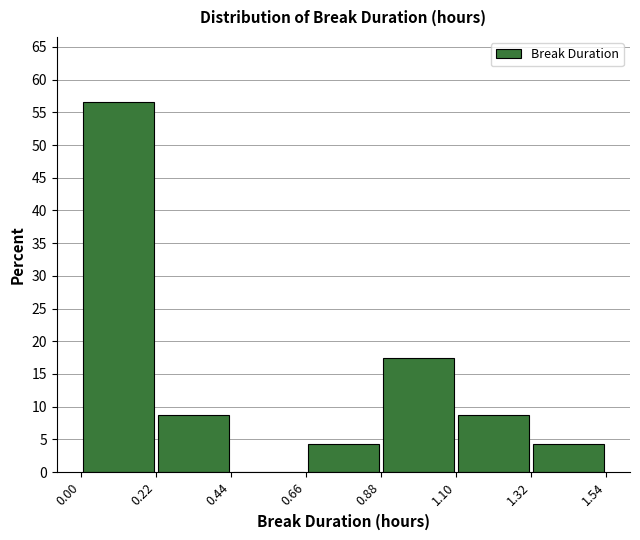

Reading left to right, transcribe this chart: for each bar, give the range it covers on the x-axis and its height. The values are not printed on the chart, so give them approximately, as read against the axis.

0.00 to 0.22: 56.5
0.22 to 0.44: 8.5
0.44 to 0.66: 0
0.66 to 0.88: 4.5
0.88 to 1.10: 17.5
1.10 to 1.32: 8.5
1.32 to 1.54: 4.5